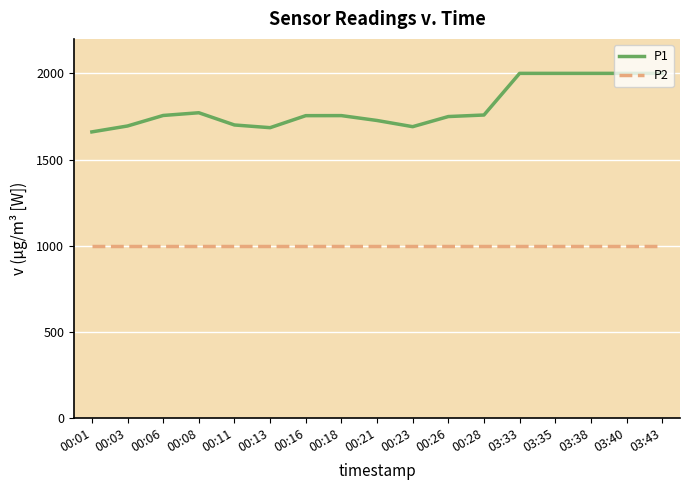

What position from the right is 00:28?

6